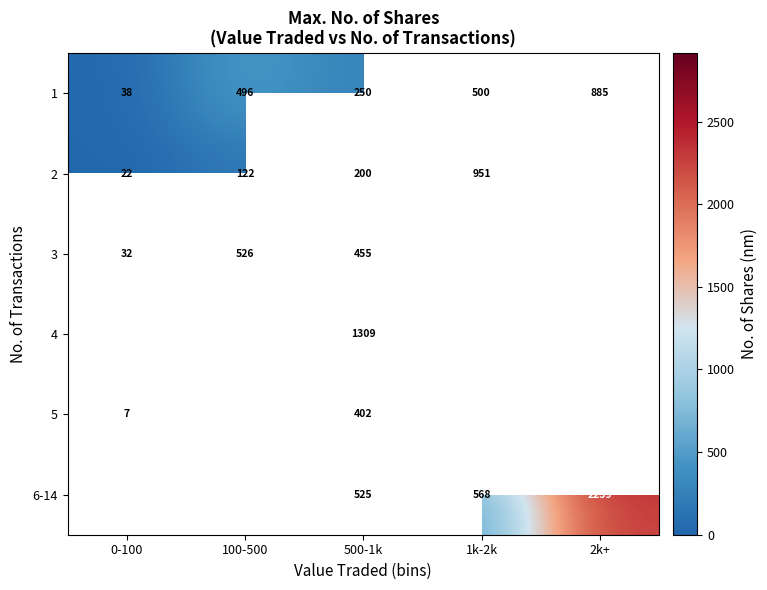

What is the spread (max minus min) of values at 500-1k?

1109